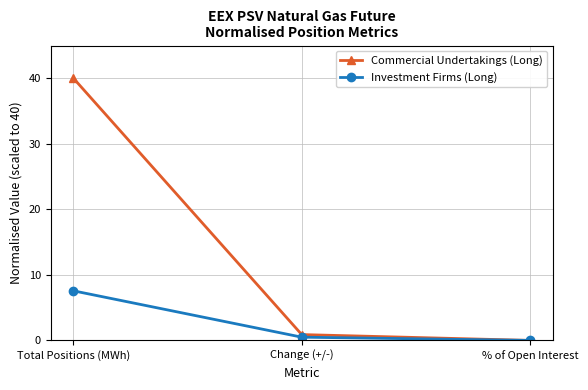

What are all the series names shown in the legend?

Commercial Undertakings (Long), Investment Firms (Long)